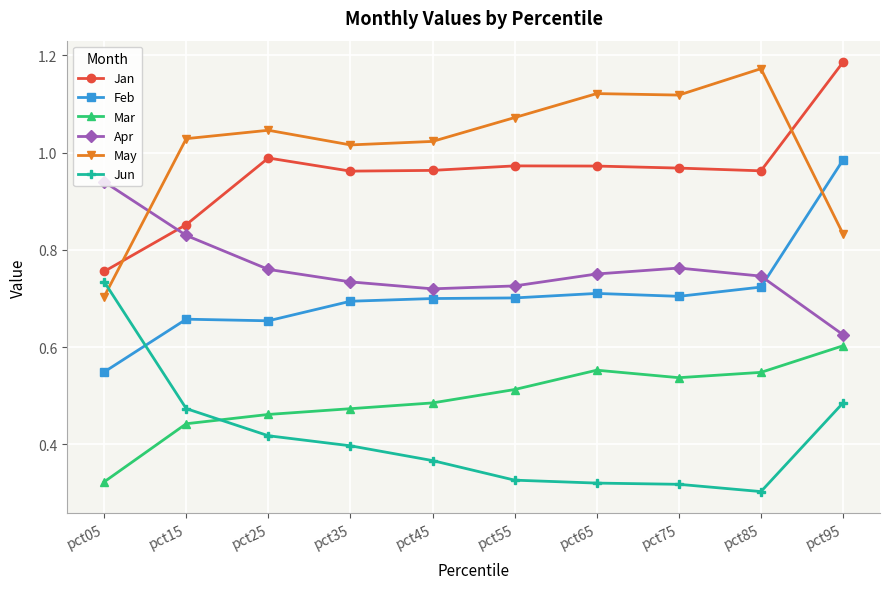

What is the sum of the Feb values at pct55 and pct25?

1.4